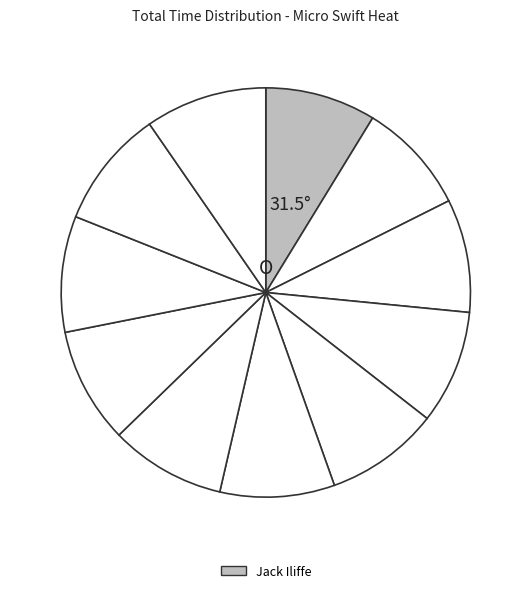

To the nearest percent, what is the average slice percentage?

9%